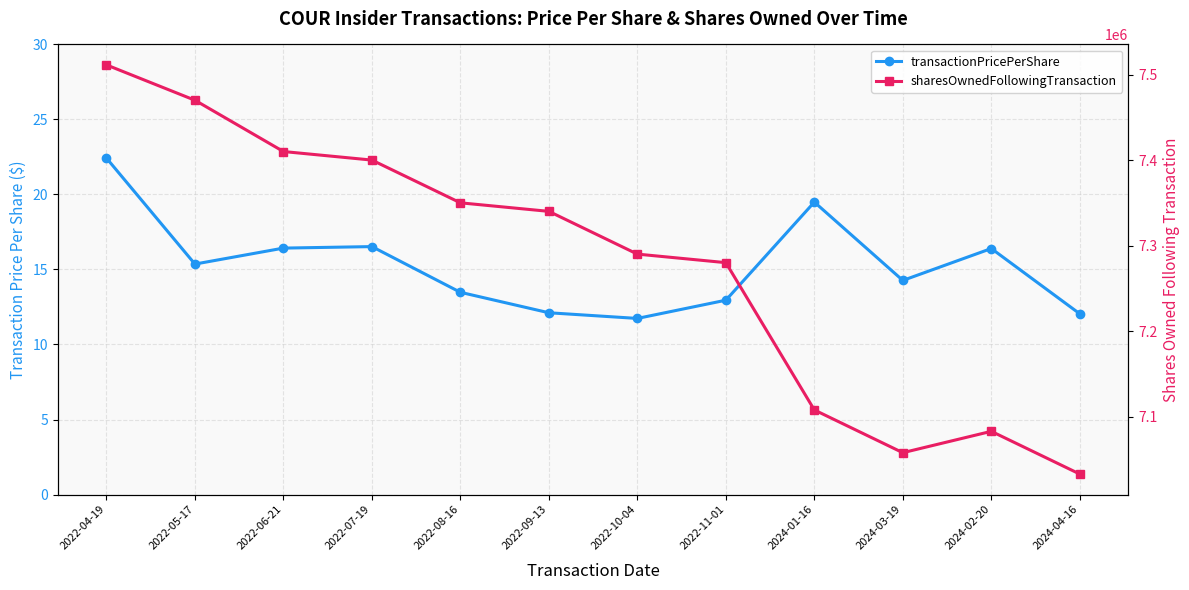

What is the label of the 5th point from the right?

2022-11-01